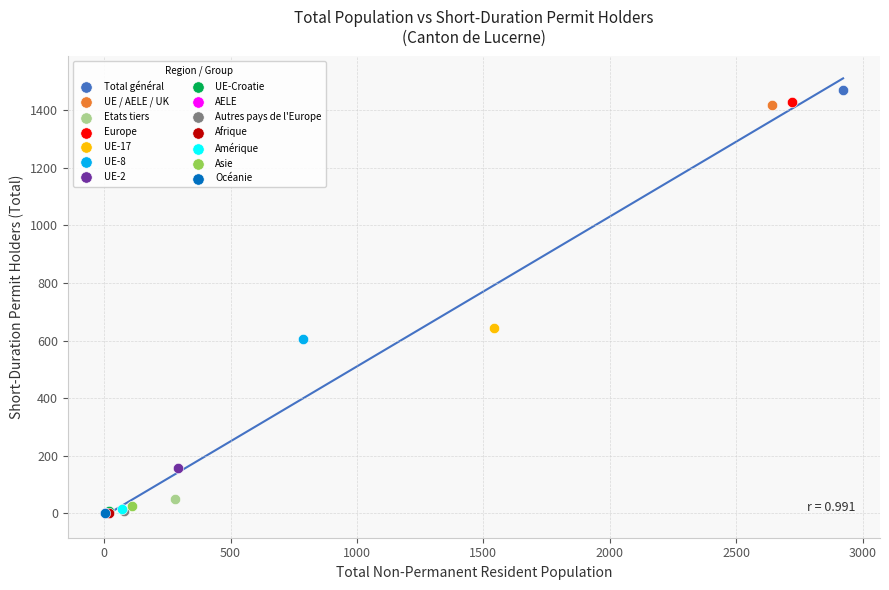

What are all the series names shown in the legend?

Total général, UE / AELE / UK, Etats tiers, Europe, UE-17, UE-8, UE-2, UE-Croatie, AELE, Autres pays de l'Europe, Afrique, Amérique, Asie, Océanie